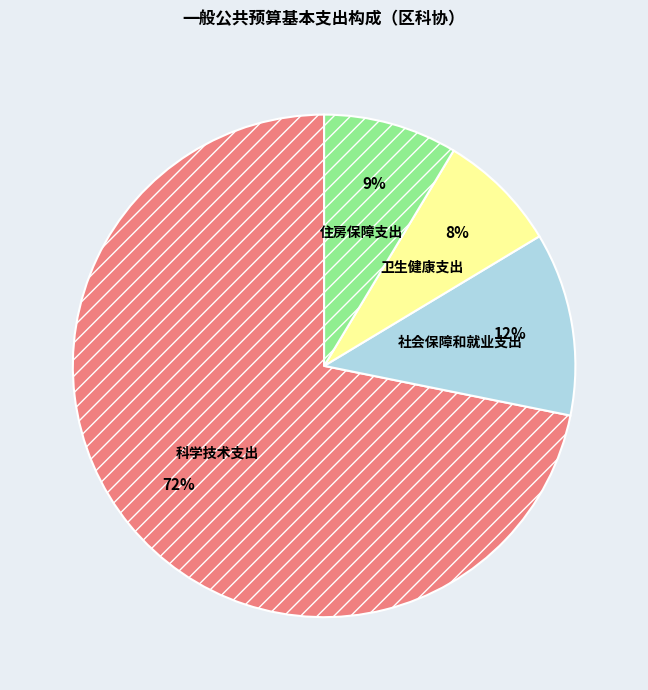

How many segments does this pie chart have?

4